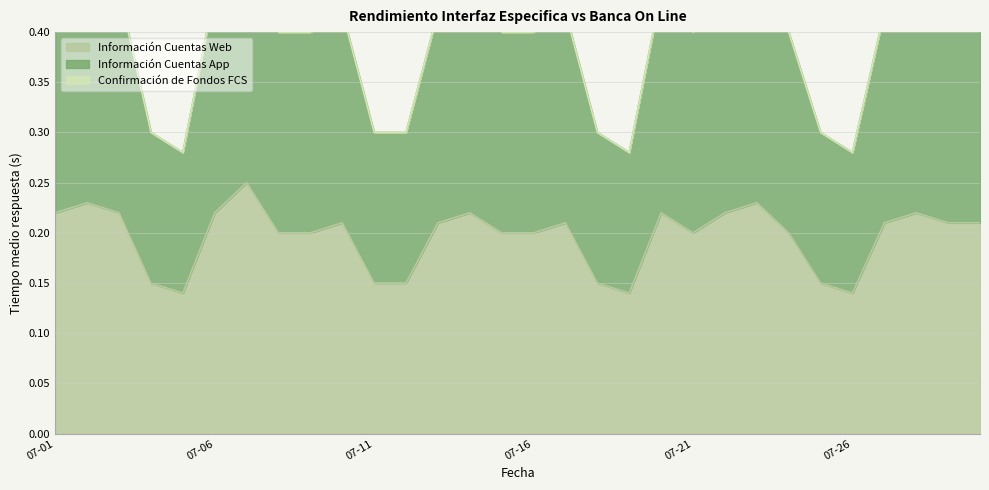

Which category has the lowest value in the Información Cuentas Web series?

2020-07-05